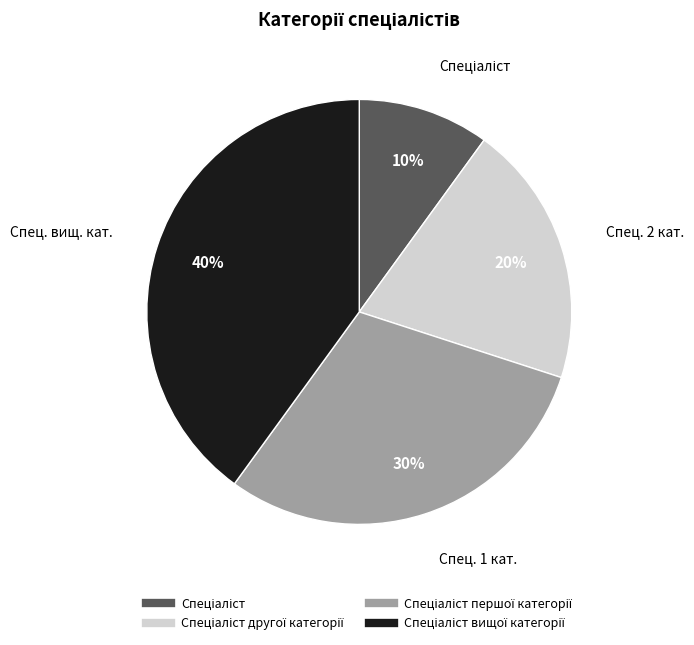

Is there any slice that represents more than half of the pie?

No